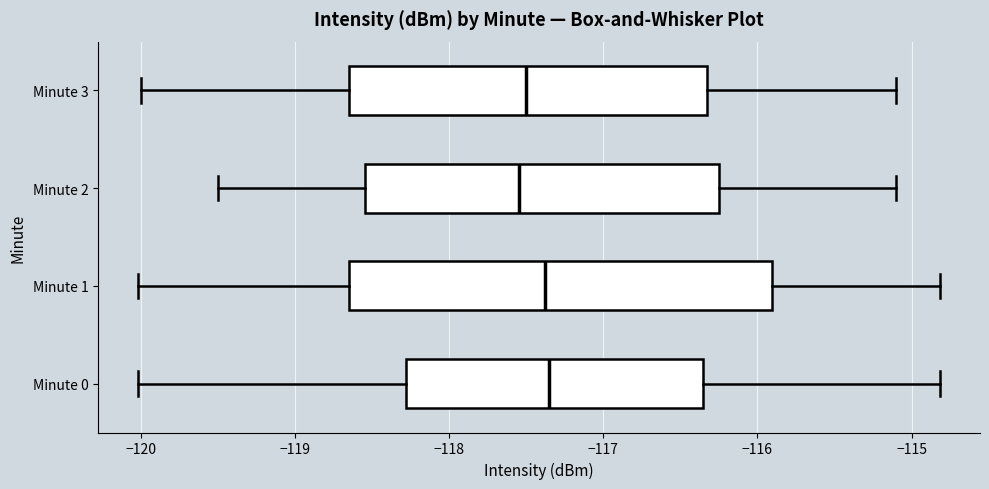

Which box is the widest, from its left edge to its right edge?

Minute 1